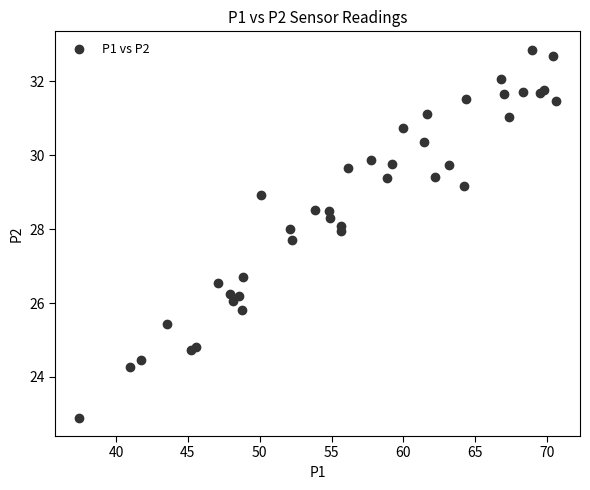

What Y value in the scatter plot is closest to 27?

26.7